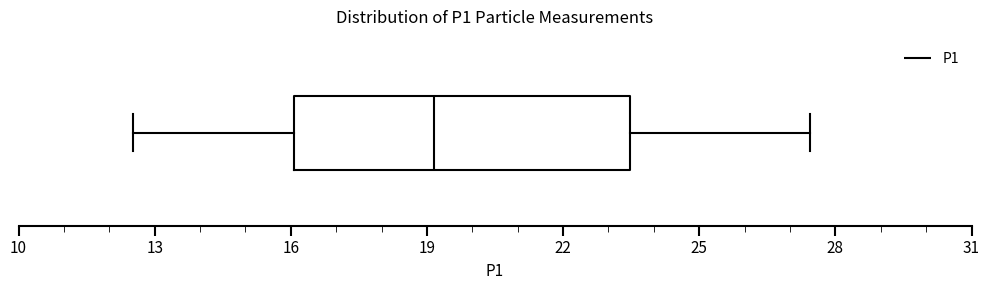

Read this box plot against the x-axis: the position of the median line, the range covered by the box, and the ends of both whiskers. The values are not printed on the chart, so give them approximately, as read against the axis.

median 19.0, box 16.0 to 23.5, whiskers 12.5 to 27.5